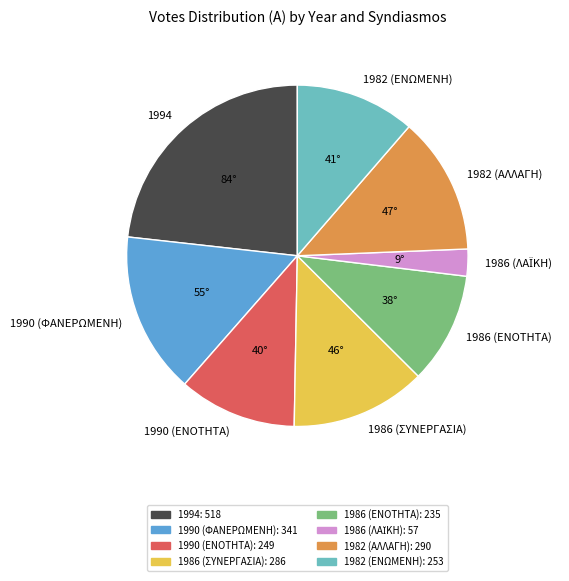

How many segments does this pie chart have?

8